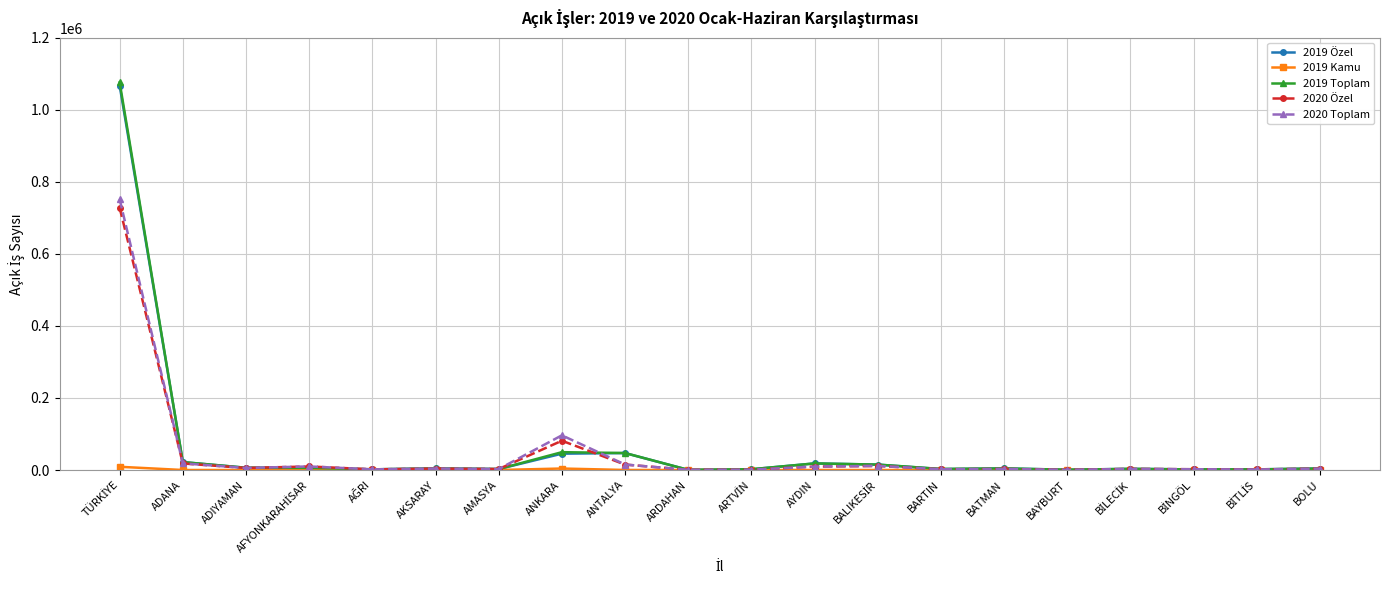

True or false: 2019 Özel has more than 0 points higher than both neighbors.

True